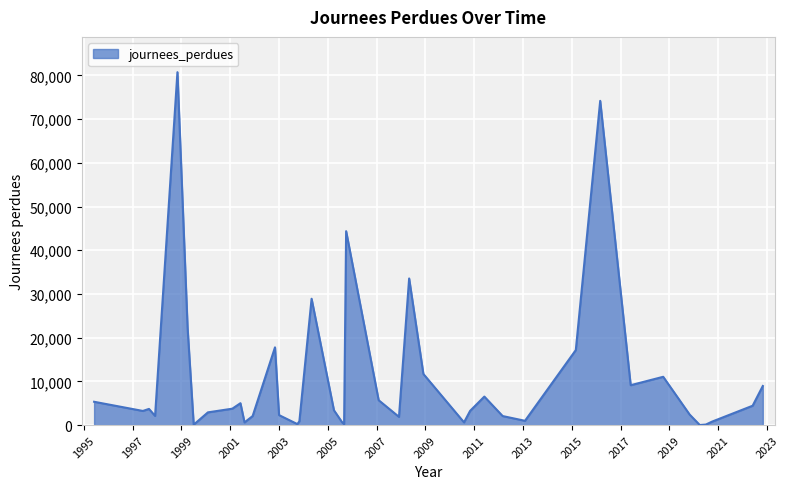

True or false: the data has more than 0 interior local peaks.

True